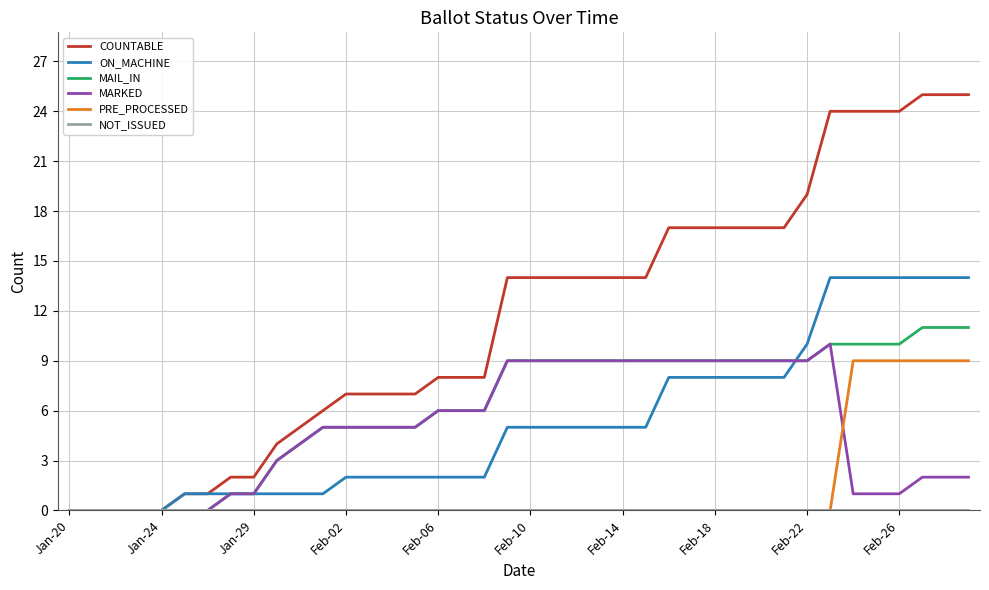

What is the highest value of the PRE_PROCESSED series?

9